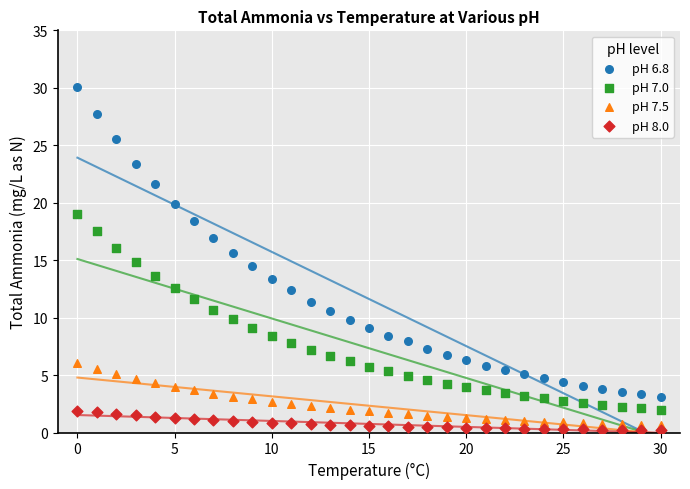

What are all the series names shown in the legend?

pH 6.8, pH 7.0, pH 7.5, pH 8.0